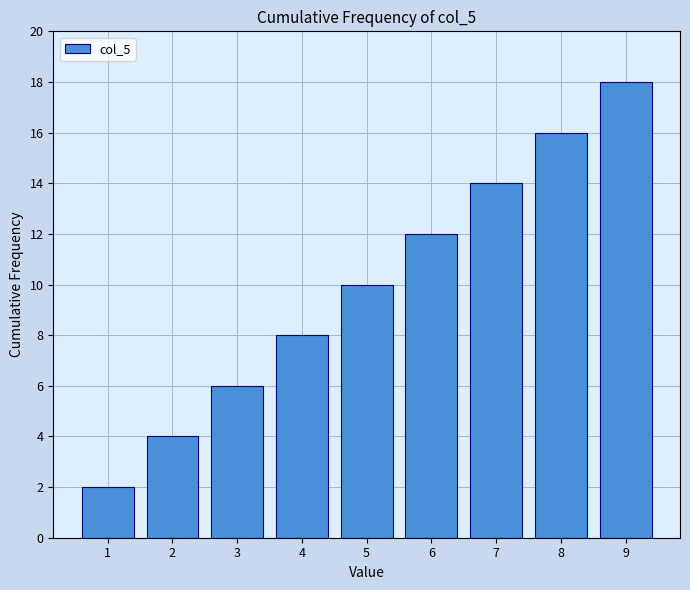

Reading left to right, what are all the values shown in this chart?

2	4	6	8	10	12	14	16	18